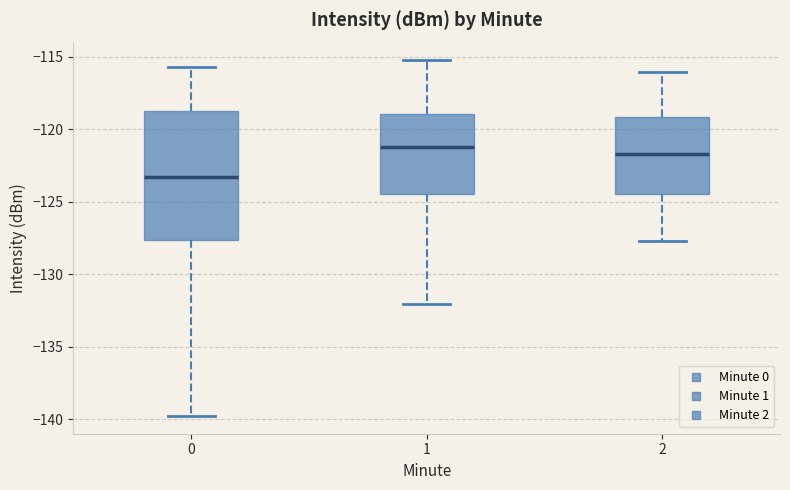

Which box's median line is the lowest?

0